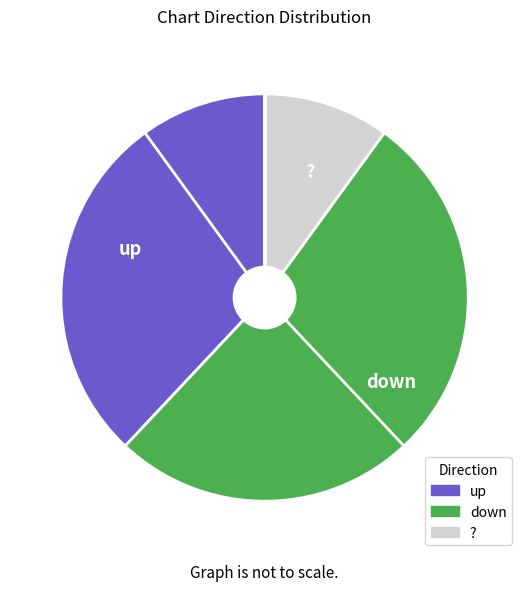

What is the largest slice in the pie chart?

down